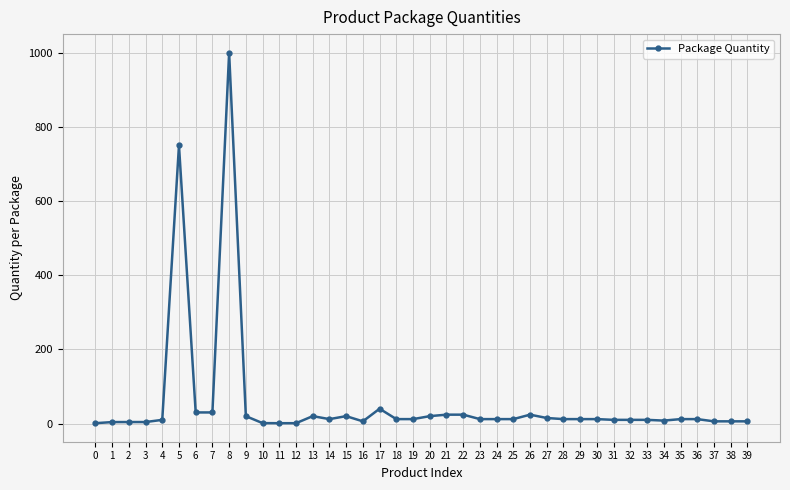

What is the smallest value displayed?

1.0